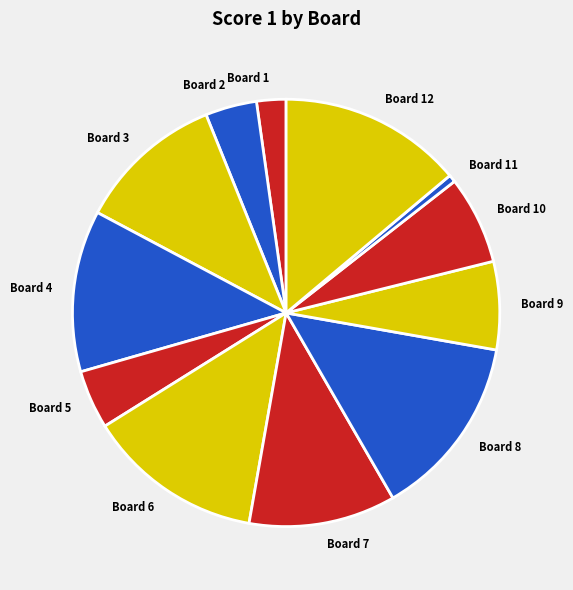

Does Board 7 represent more than half of the total?

No